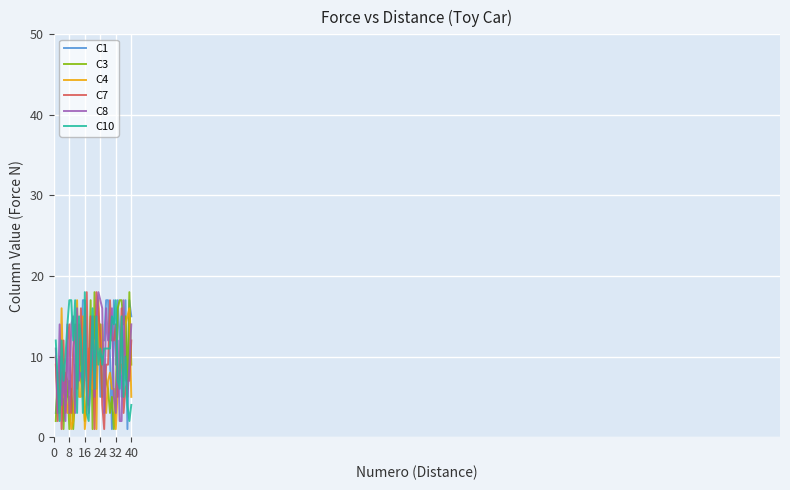

After their last crossing, which series has the higher values: C8 or C4?

C8